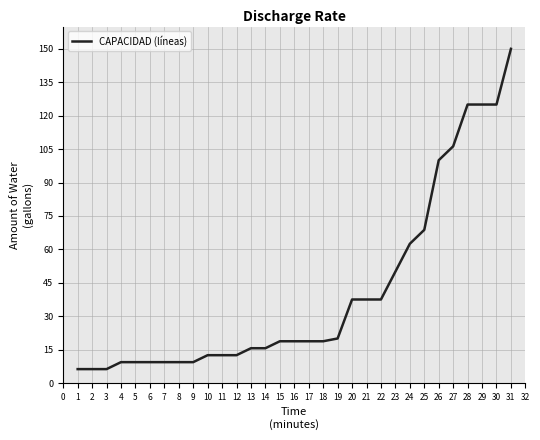

What is the ratio of the value at 2 to the value at 5?

0.7